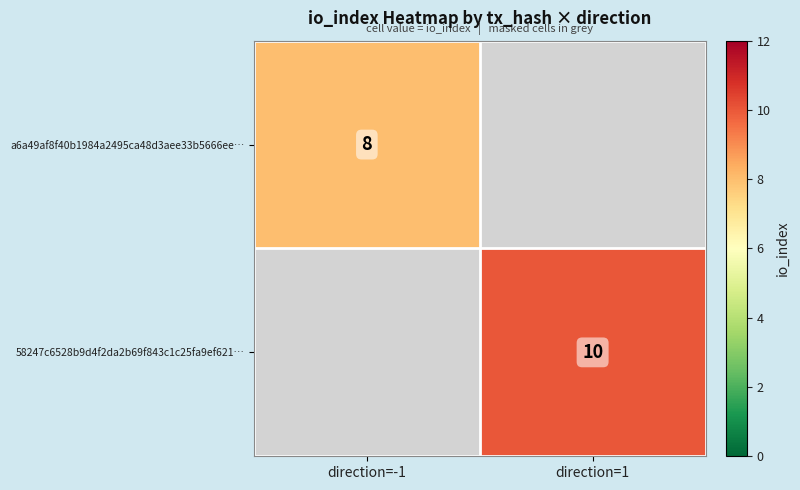

True or false: a6a49af8f40b1984a2495ca48d3aee33b5666ee… has a value of 8 at direction=-1.

True